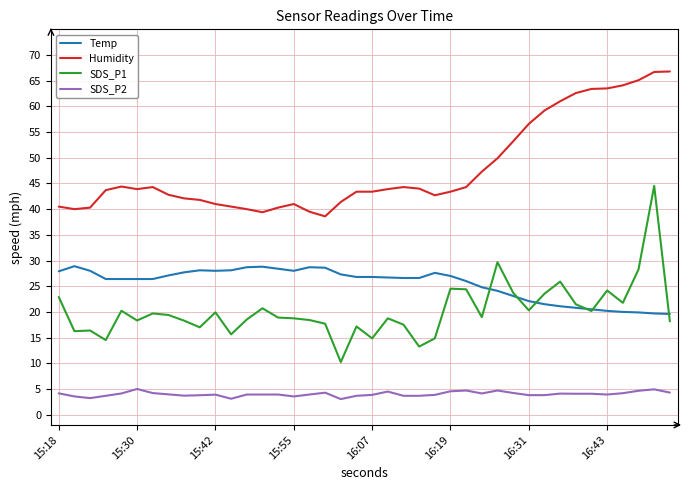

Which series has the widest spread of values?

SDS_P1